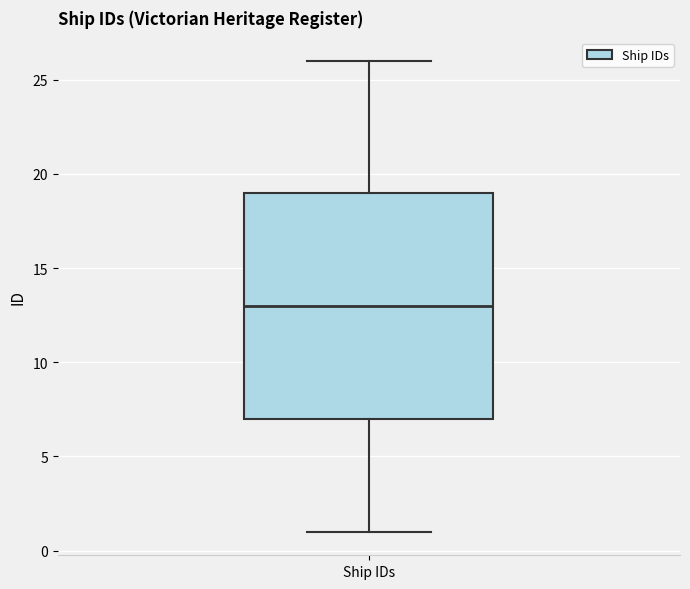

Read this box plot against the y-axis: the position of the median line, the range covered by the box, and the ends of both whiskers. The values are not printed on the chart, so give them approximately, as read against the axis.

median 13, box 7 to 19, whiskers 1 to 26